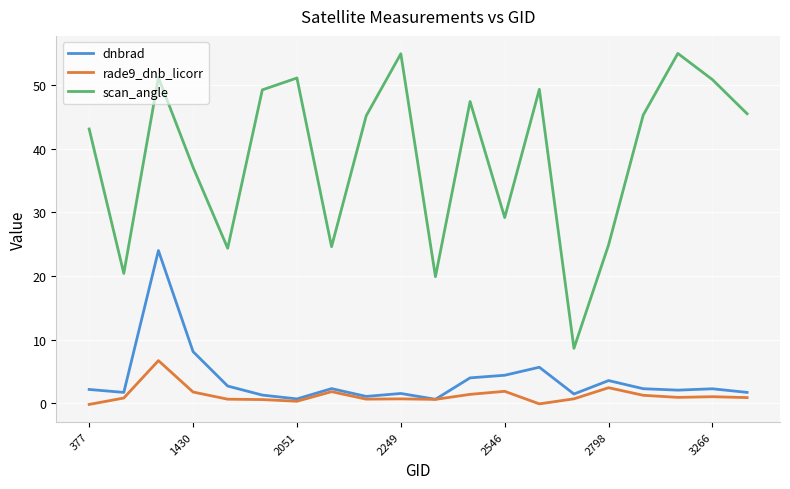

True or false: dnbrad and scan_angle intersect in this chart.

False